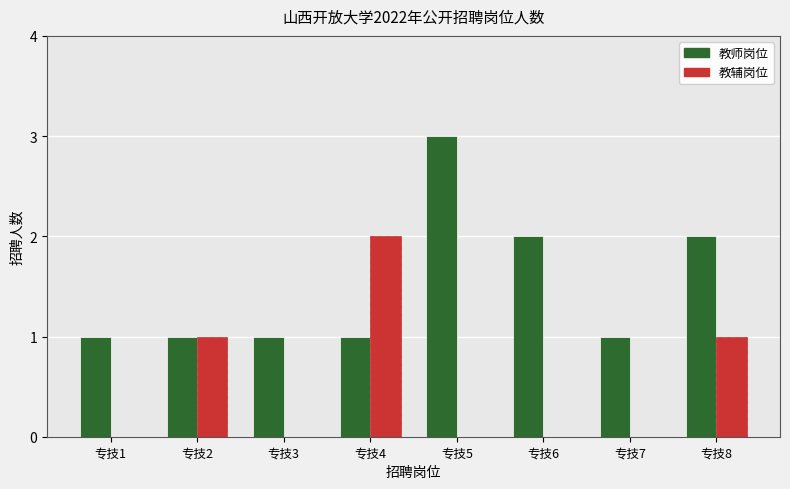

What is the sum of all 教师岗位 values?

12